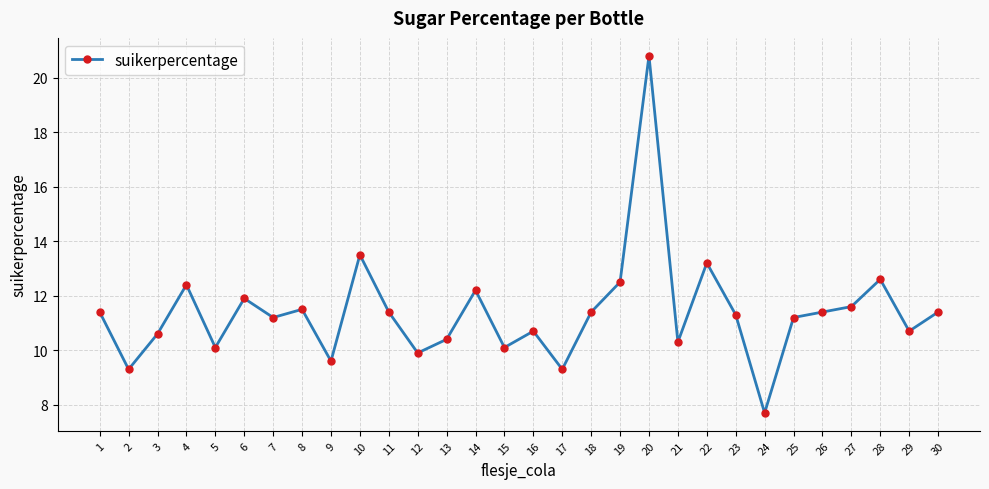

What is the greatest value displayed?

20.8